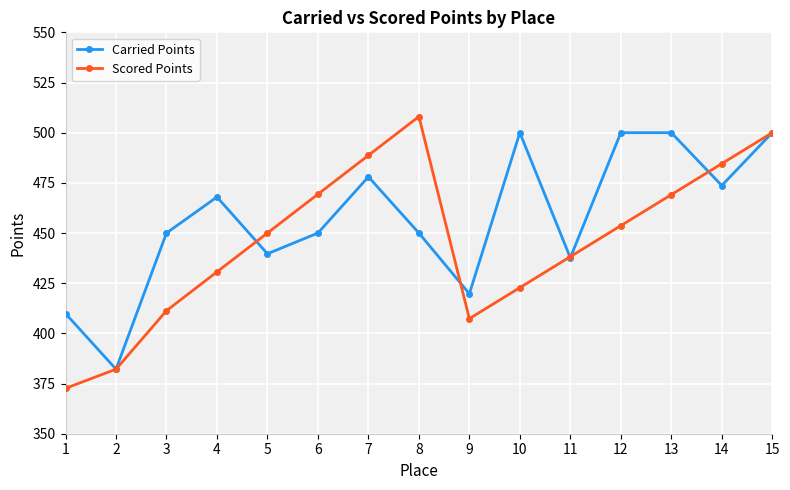

True or false: Carried Points has more than 1 points higher than both neighbors.

True